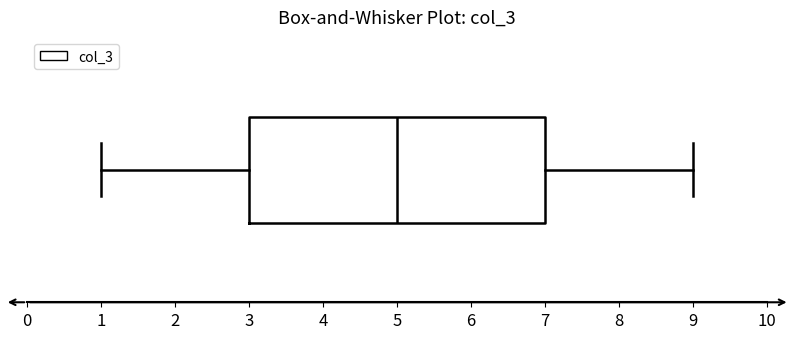

Where does the right whisker of the box end on the x-axis? The values are not printed on the chart, so give them approximately, as read against the axis.

9